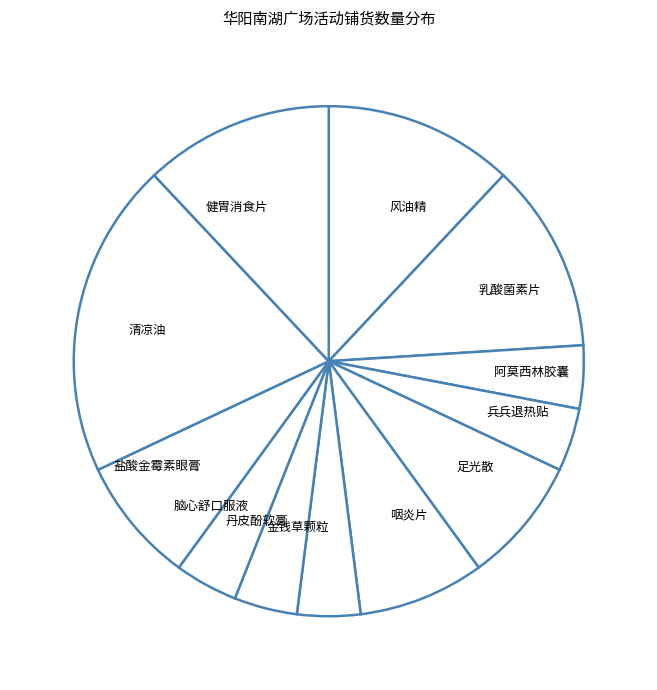

Combined, do 脑心舒口服液 and 健胃消食片 account for over 50%?

No